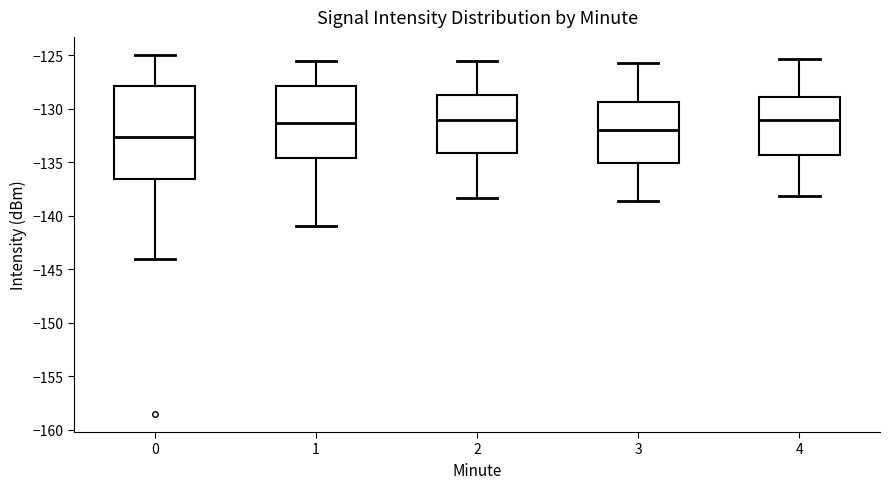

Comparing the boxes themselves (not the whiskers), which one is the tallest?

0